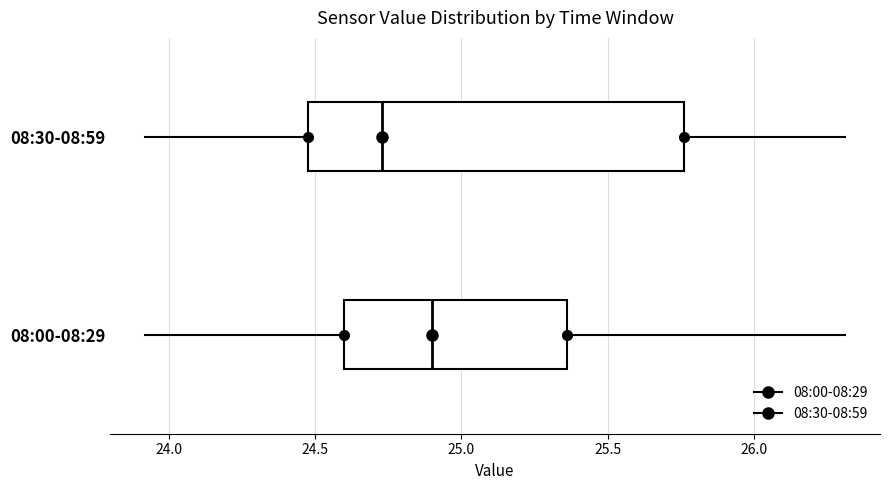

Which box has the furthest to the right median line?

08:00-08:29